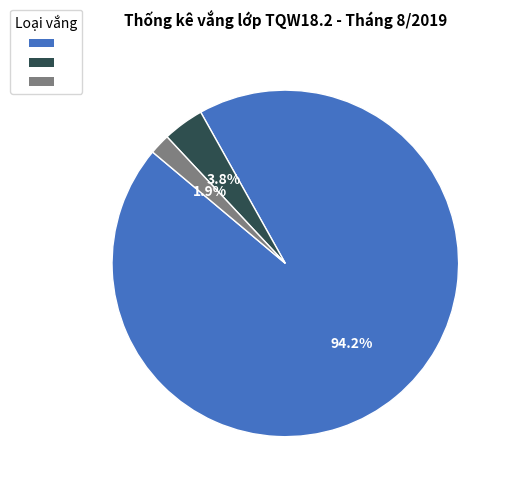

Is there a majority slice in this chart?

Yes